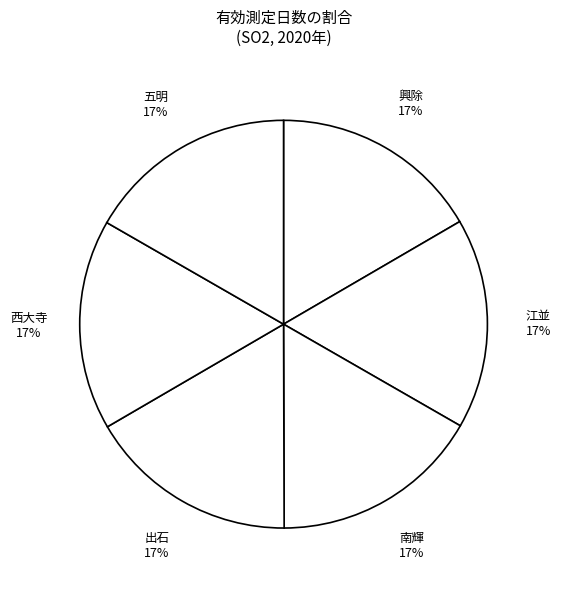

How many segments does this pie chart have?

6